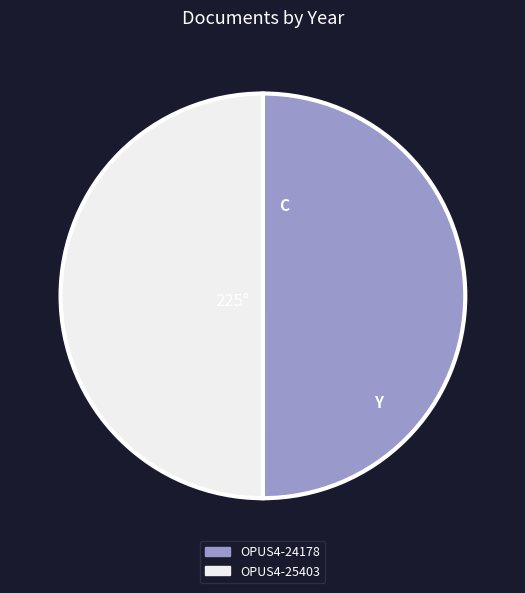

Is the sum of OPUS4-25403 and OPUS4-24178 greater than half?

Yes